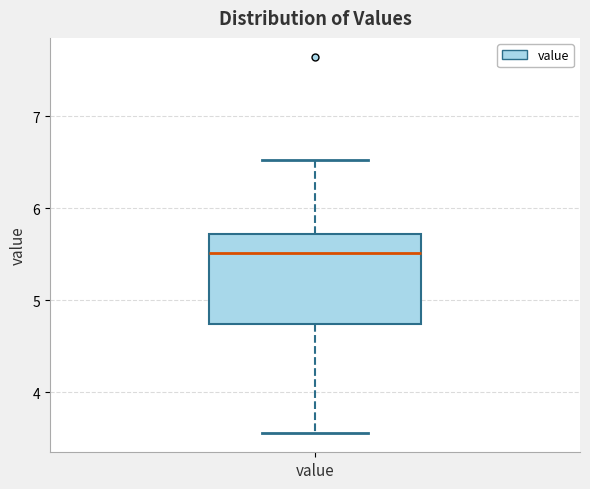

Transcribe this box plot: give where the median line is, the range the box spans, and where the two whiskers end, as read against the y-axis. The values are not printed on the chart, so give them approximately, as read against the axis.

median 5.5, box 4.7 to 5.7, whiskers 3.6 to 6.5